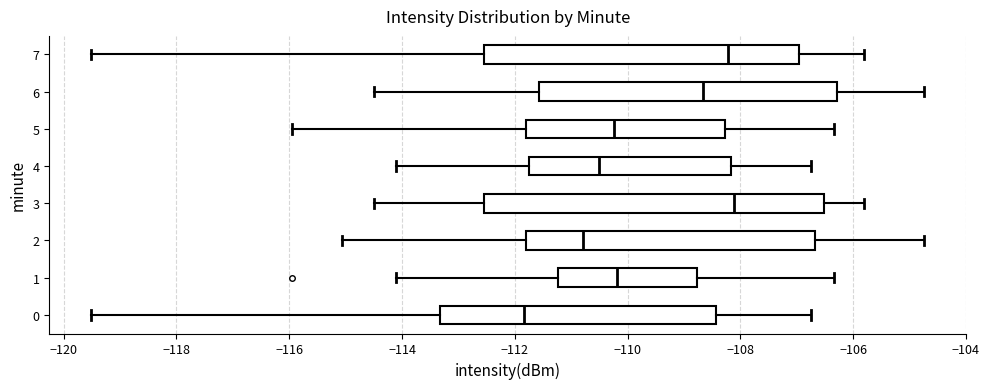

Comparing the boxes themselves (not the whiskers), which one is the widest?

3